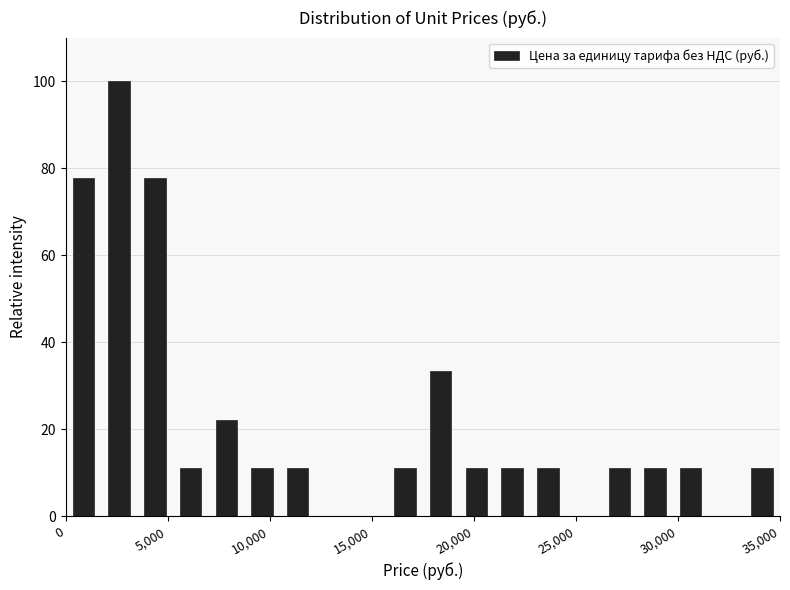

Read against the x-axis, roughly where is the centre of the tallest bar?

2500